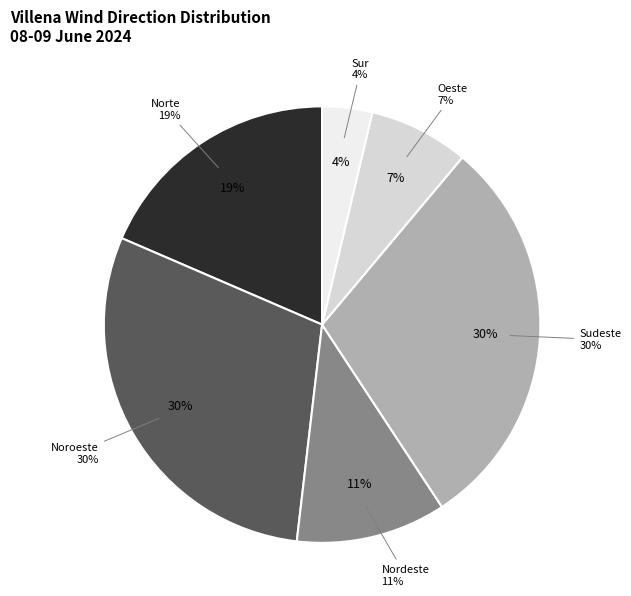

What is the ratio of the value at Sudeste to the value at Nordeste?

2.7